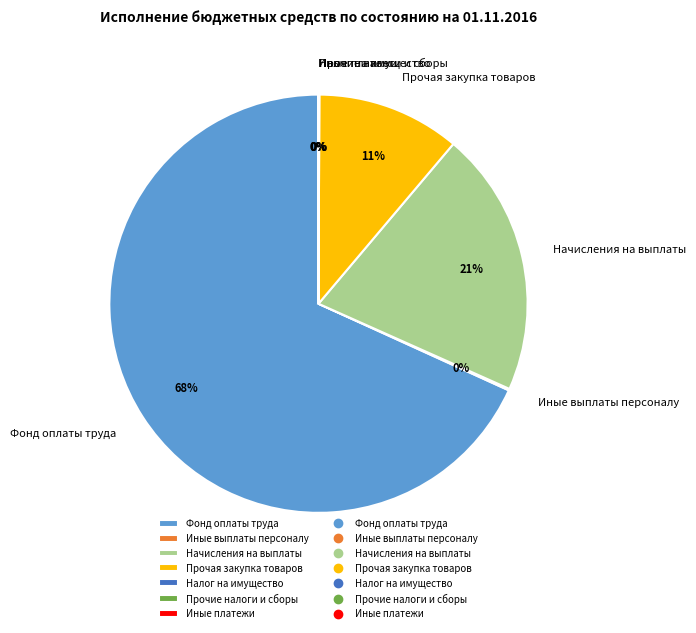

True or false: Начисления на выплаты accounts for 21% of the total.

True